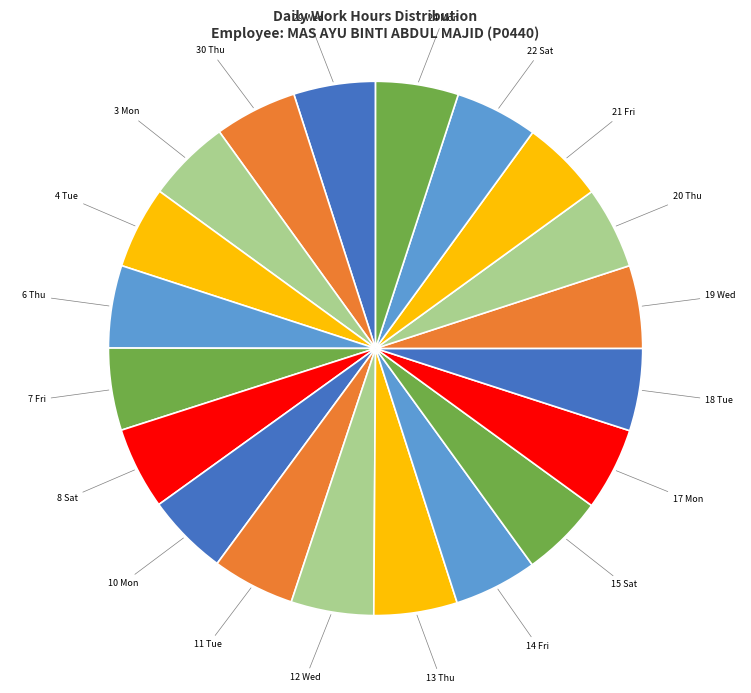

How many slices are in this pie chart?

20